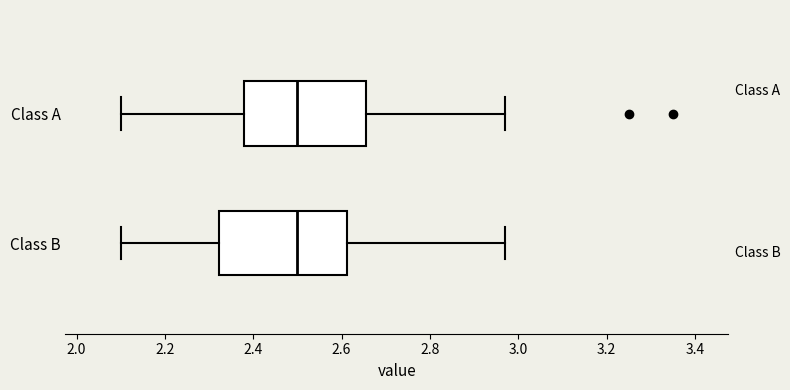

Reading bottom to top, read every box against the x-axis: the position of its median line, the range the box covers, and the ends of its whiskers. The values are not printed on the chart, so give them approximately, as read against the axis.

Class B: median 2.50, box 2.32 to 2.62, whiskers 2.10 to 2.98
Class A: median 2.50, box 2.38 to 2.66, whiskers 2.10 to 2.98